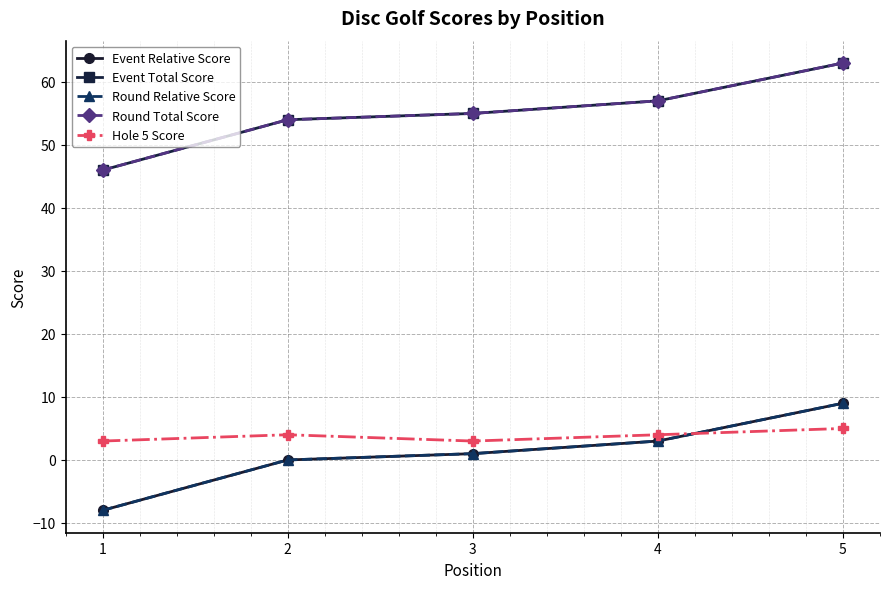

Which series has the widest spread of values?

Event Relative Score